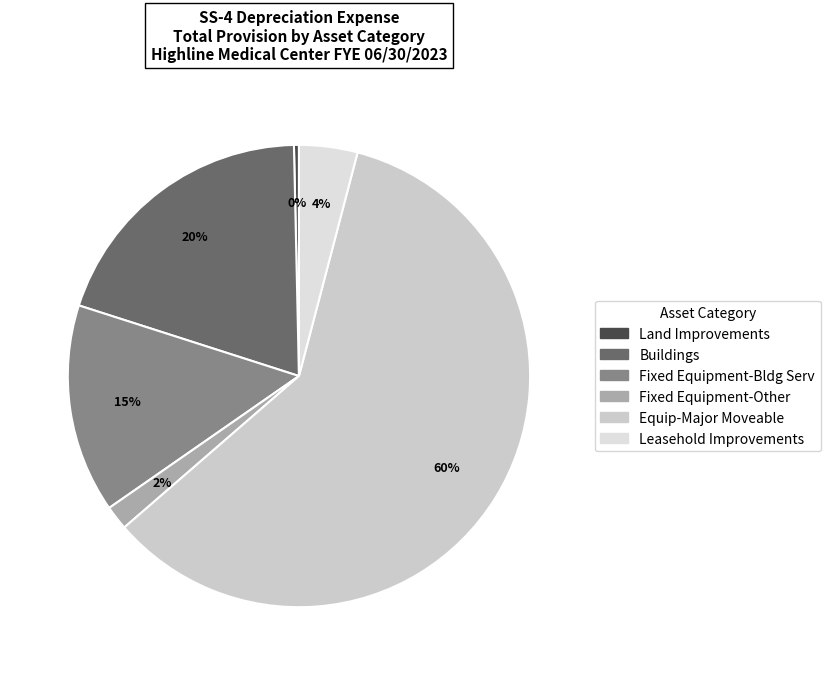

What is the smallest slice in the pie chart?

Land Improvements